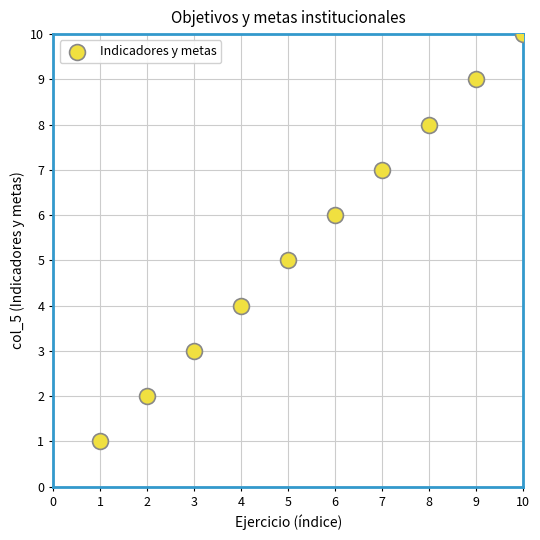

What is the range of X values (max minus min)?

9